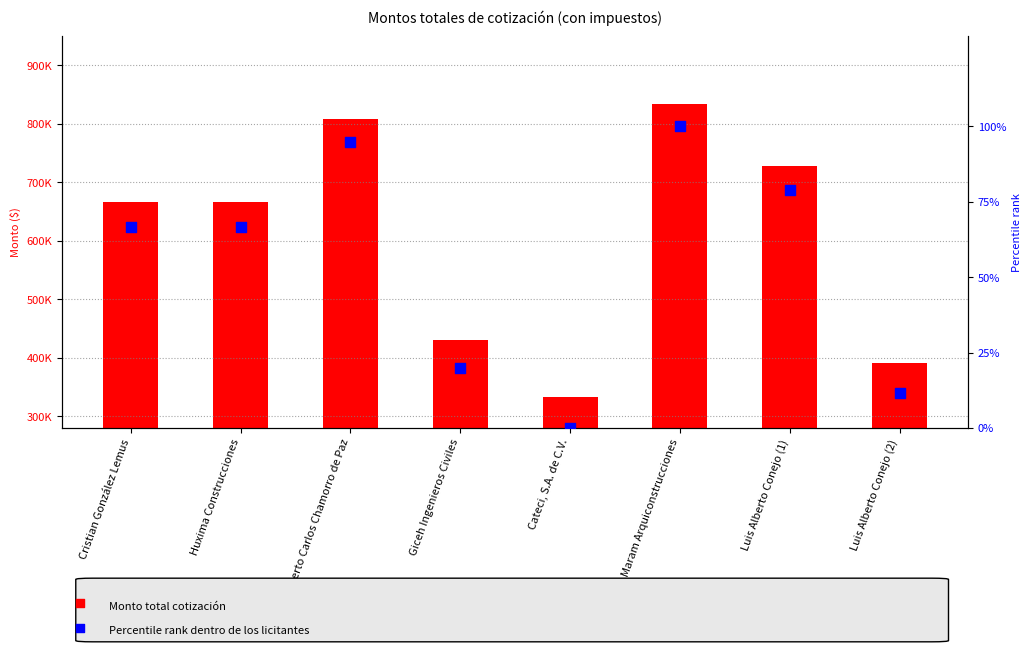

Which series has the largest total across all categories?

Monto total cotización